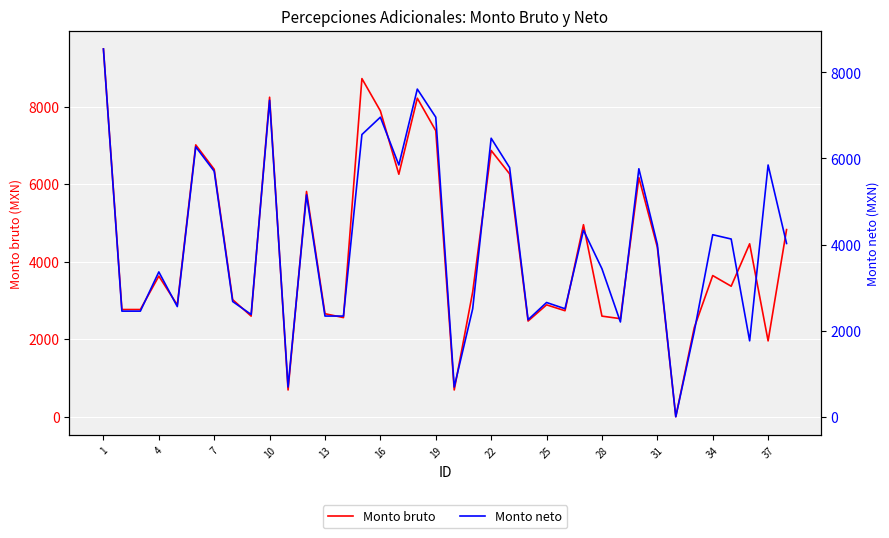

Between 22 and 30, which series saw the biggest shift?

Monto bruto